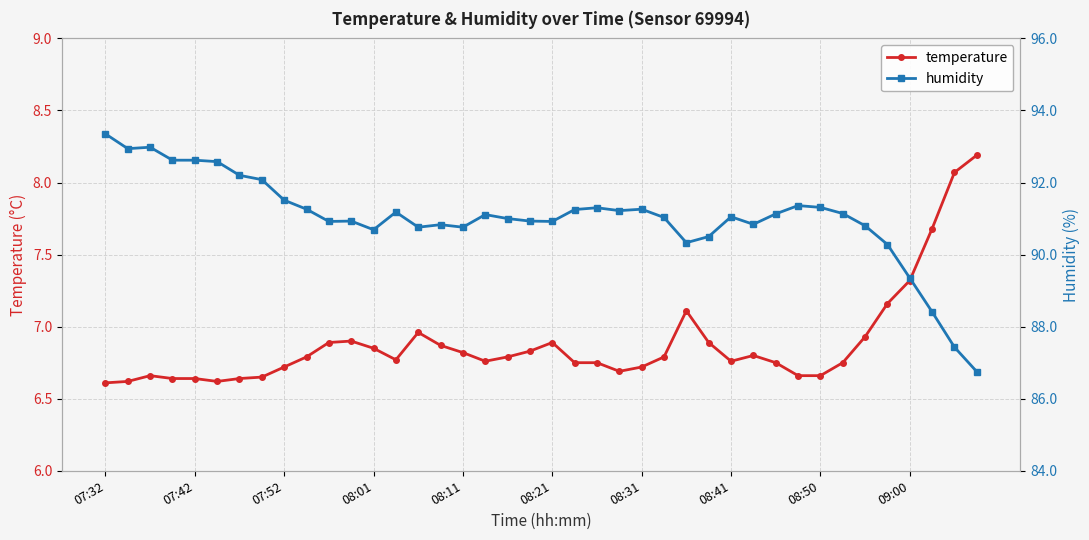

What is the maximum value for temperature?

8.2